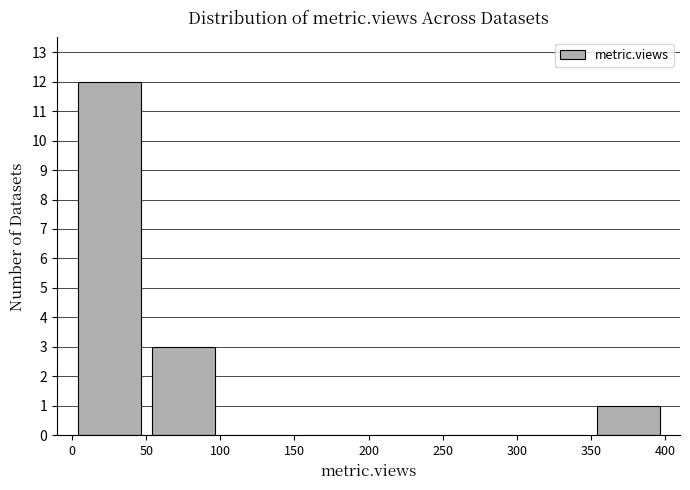

Reading left to right, transcribe this chart: for each bar, give the range it covers on the x-axis and its height. The values are not printed on the chart, so give them approximately, as read against the axis.

0 to 50: 12
50 to 100: 3
100 to 150: 0
150 to 200: 0
200 to 250: 0
250 to 300: 0
300 to 350: 0
350 to 400: 1